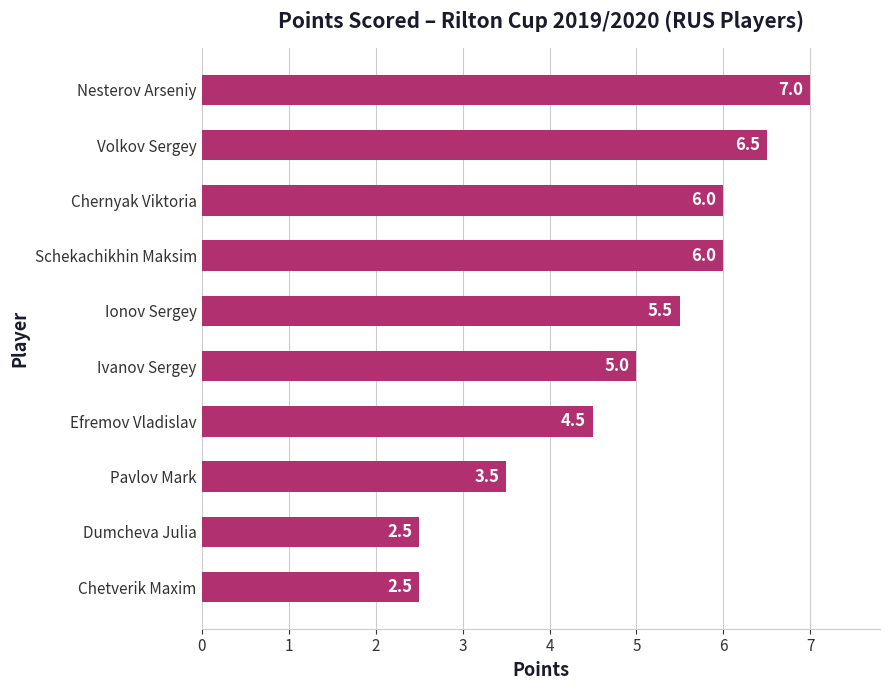

How many series are shown in this chart?

1